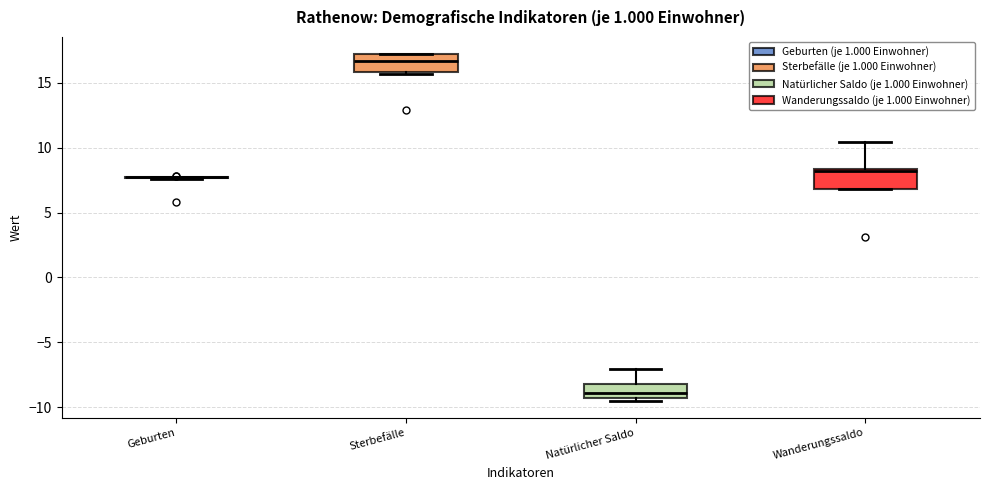

Where is the lower edge of the box for Natürlicher Saldo on the y-axis? The values are not printed on the chart, so give them approximately, as read against the axis.

-9.5